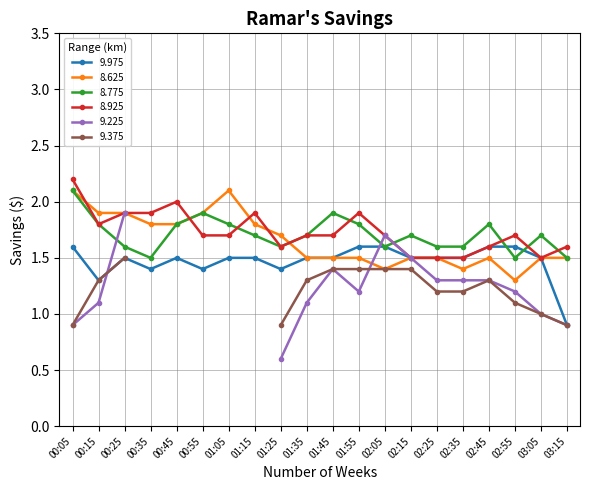

Where is the first local maximum for 8.925?

00:45